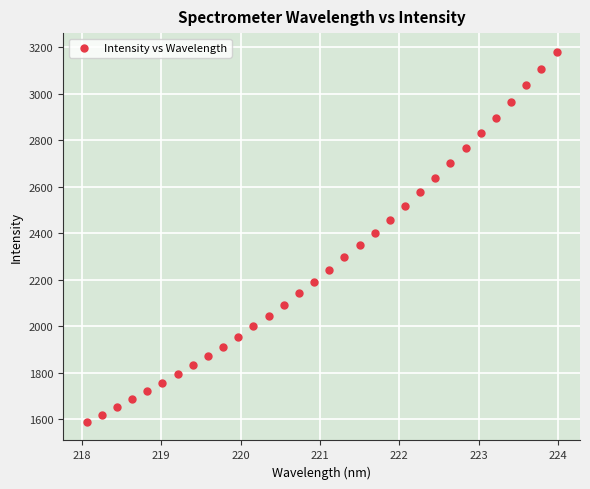

What is the range of Y values (max minus min)?

1593.9